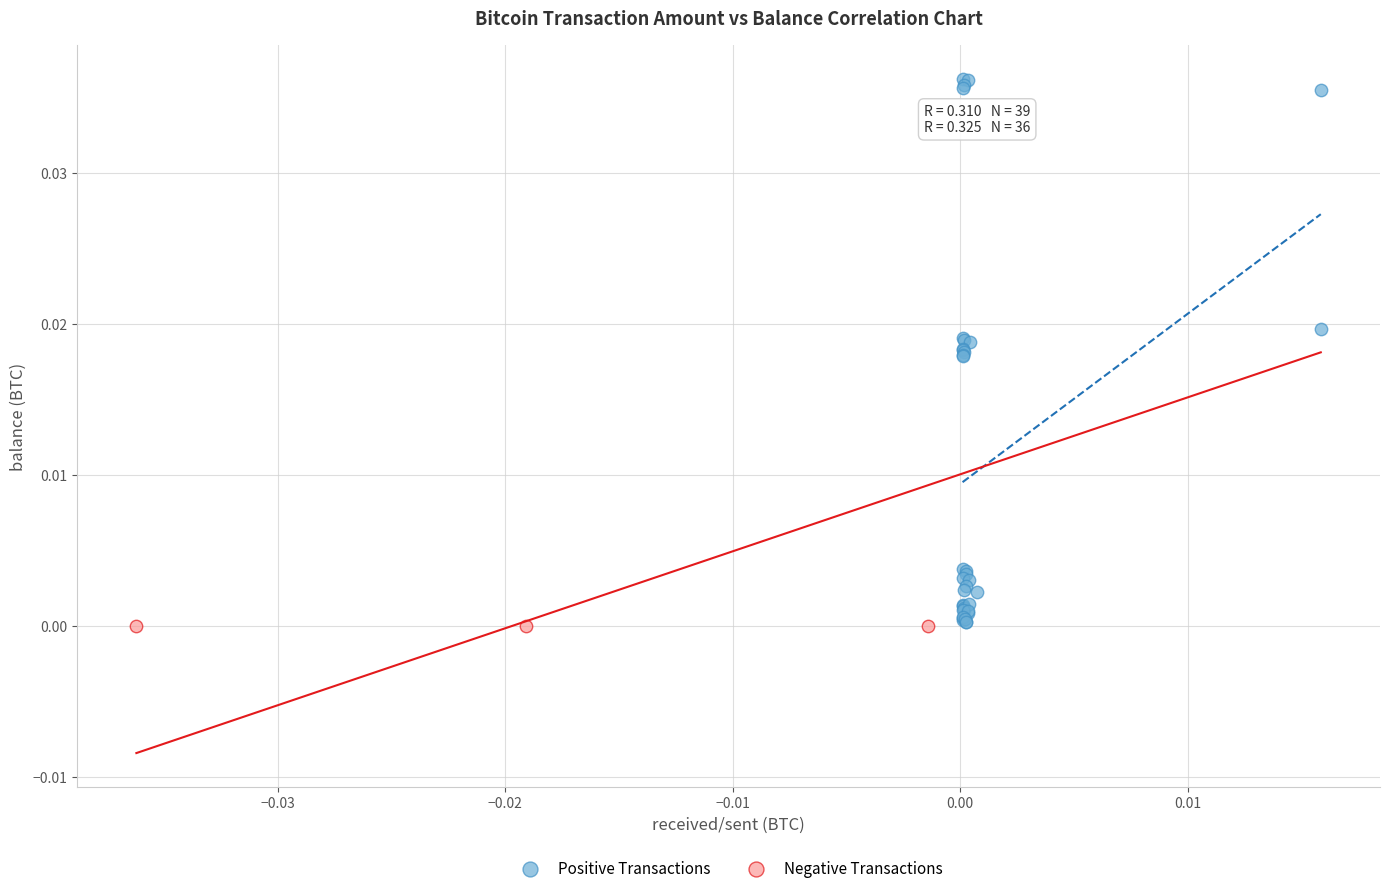

Which series contains the highest Y value?

Positive Transactions